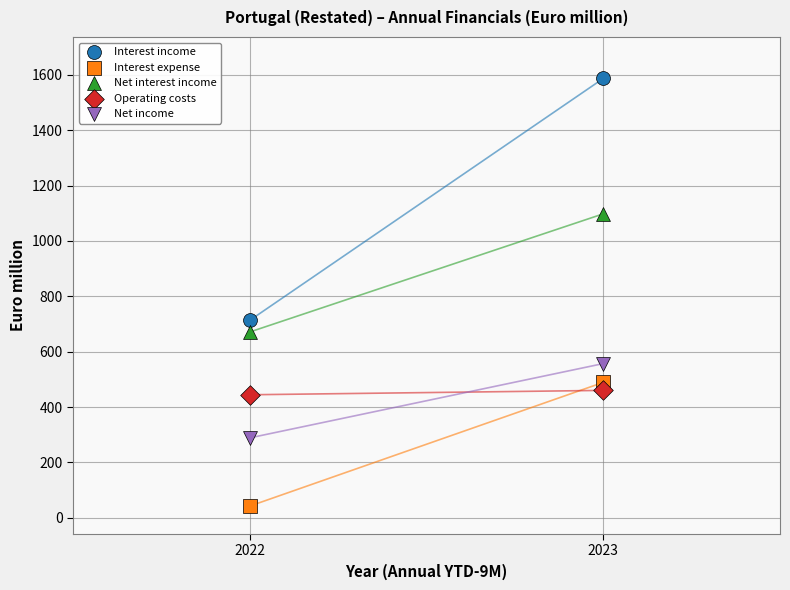

What are all the series names shown in the legend?

Interest income, Interest expense, Net interest income, Operating costs, Net income